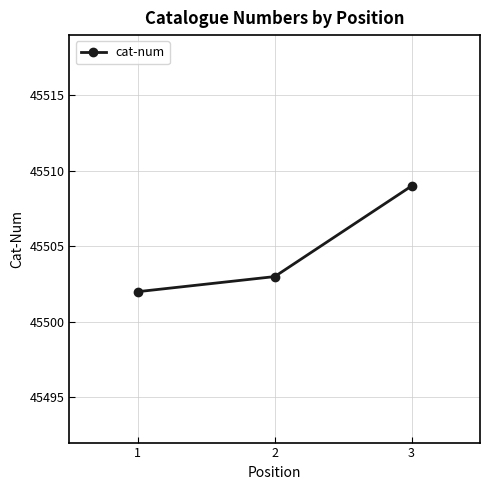

How many lines are shown in the chart?

1